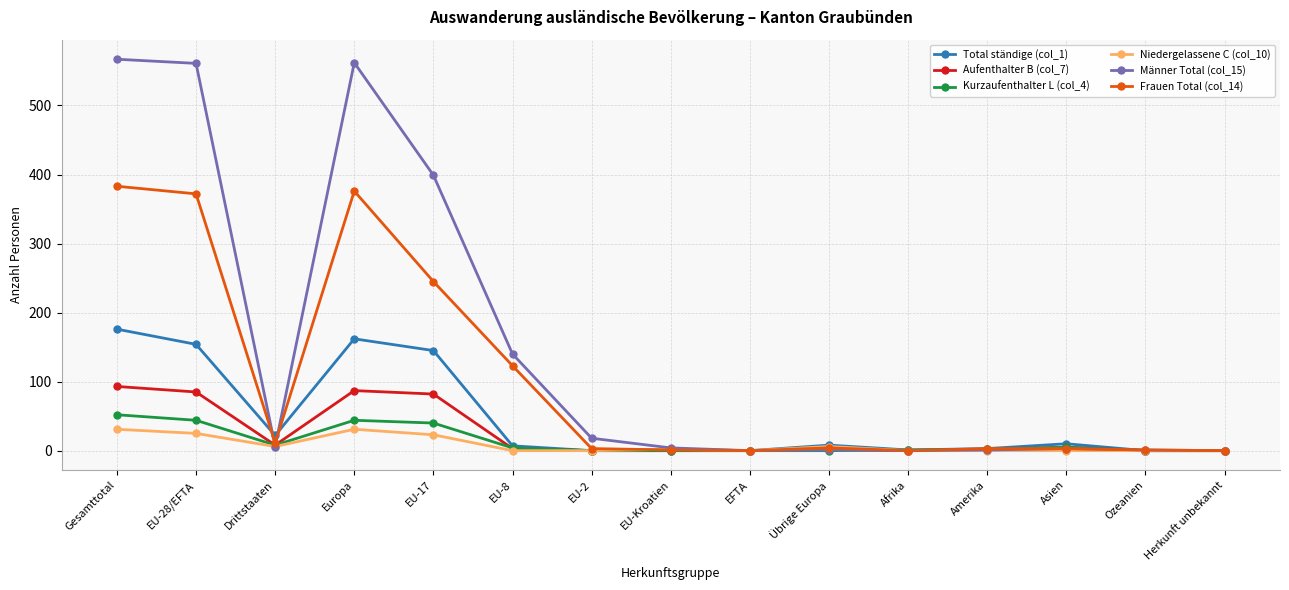

Where does the Aufenthalter B (col_7) series first go above 2?

Gesamttotal